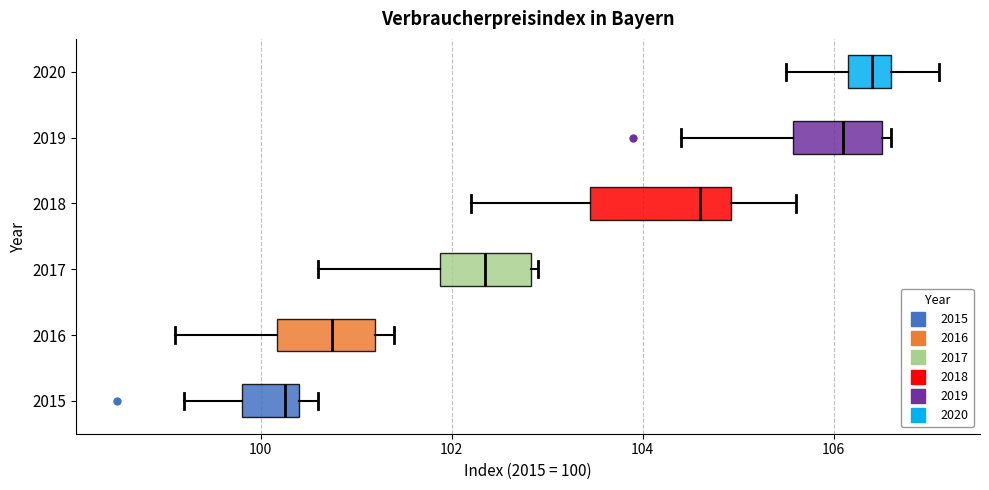

Where is the left edge of the box at y = 2016 on the x-axis? The values are not printed on the chart, so give them approximately, as read against the axis.

100.2